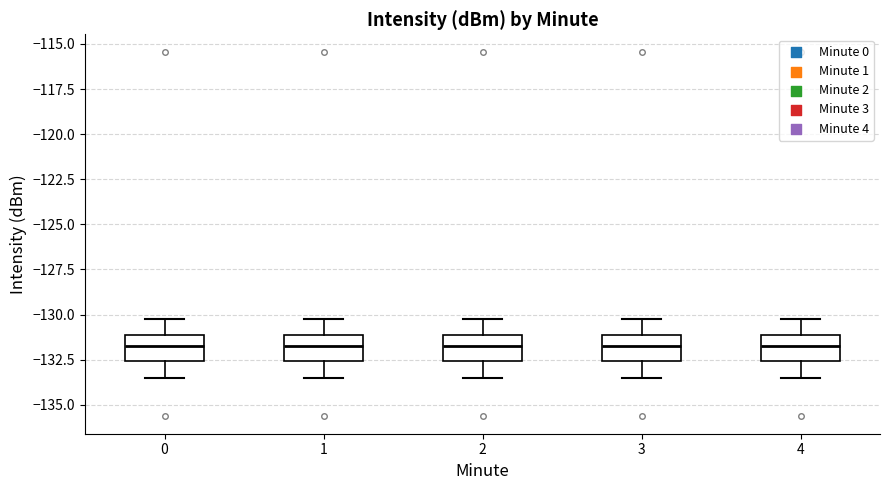

Reading left to right, transcribe this box plot: for each box, give where its median line is, the range the box spans, and where its two whiskers end, as read against the y-axis. The values are not printed on the chart, so give them approximately, as read against the axis.

0: median -131.5, box -132.5 to -131.0, whiskers -133.5 to -130.0
1: median -131.5, box -132.5 to -131.0, whiskers -133.5 to -130.0
2: median -131.5, box -132.5 to -131.0, whiskers -133.5 to -130.0
3: median -131.5, box -132.5 to -131.0, whiskers -133.5 to -130.0
4: median -131.5, box -132.5 to -131.0, whiskers -133.5 to -130.0